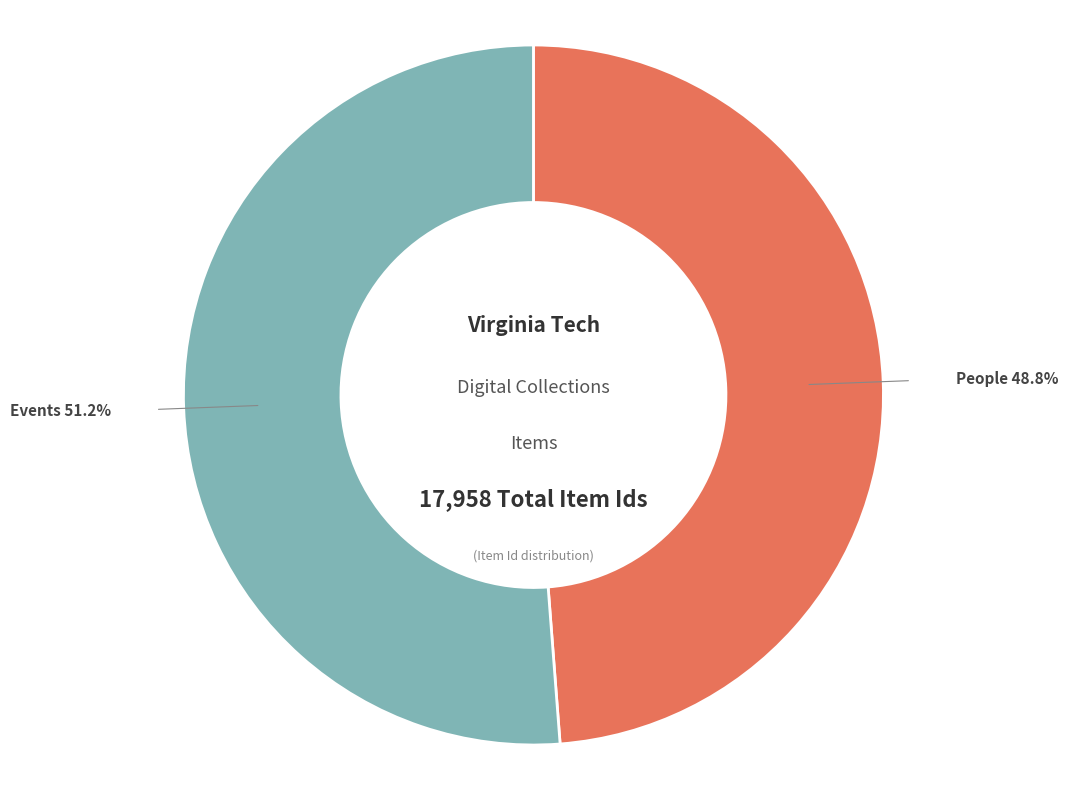

Does any single category account for the majority?

Yes